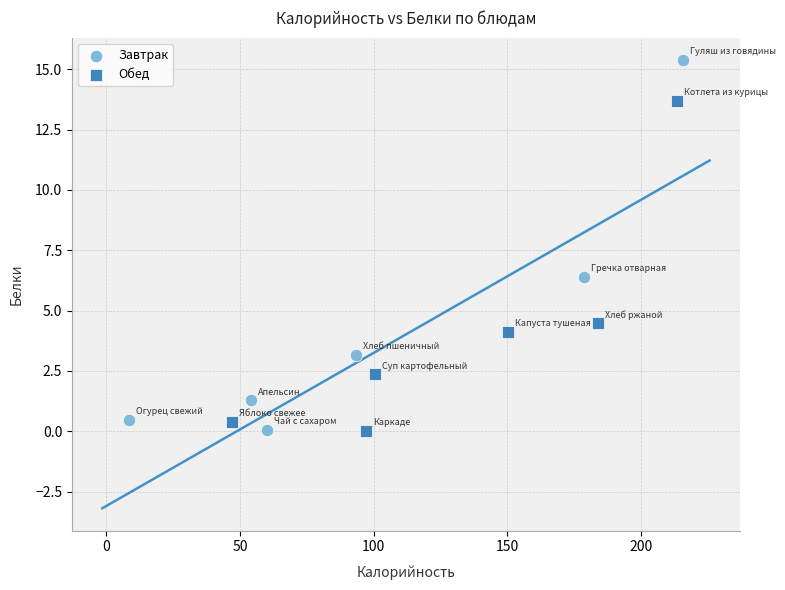

Which series has the widest spread of Y values?

Завтрак